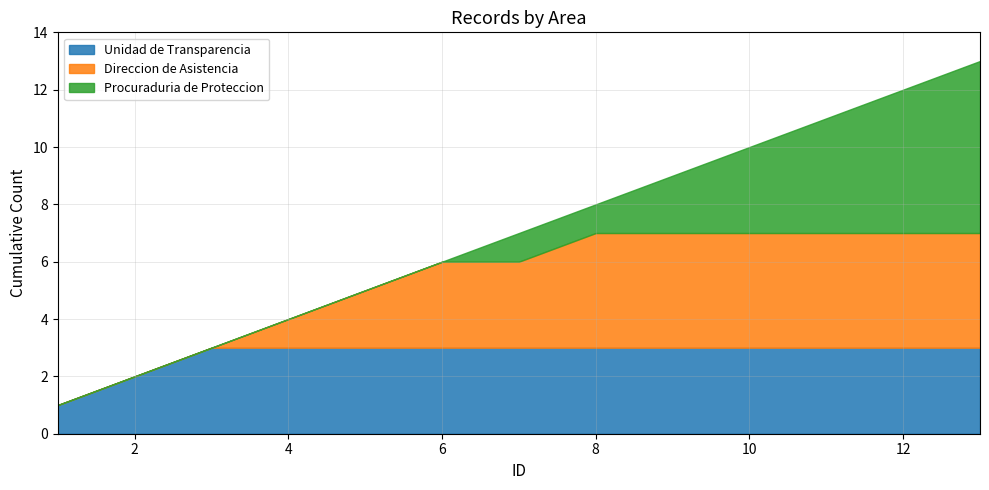

What is the total value across all series at 10?

10